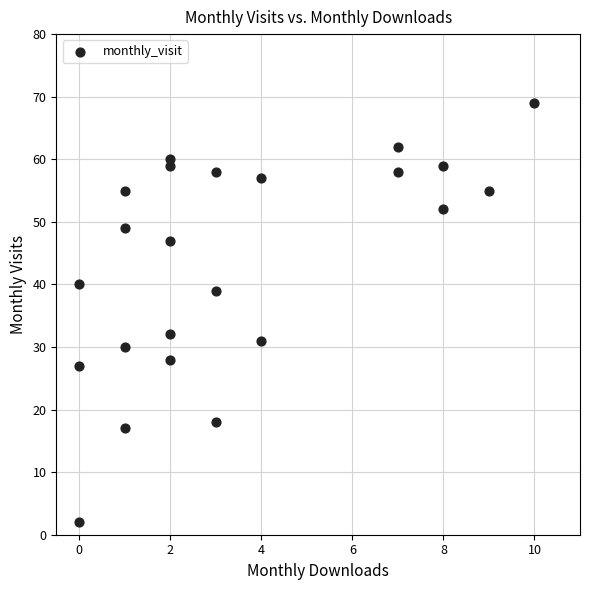

What is the range of X values (max minus min)?

10